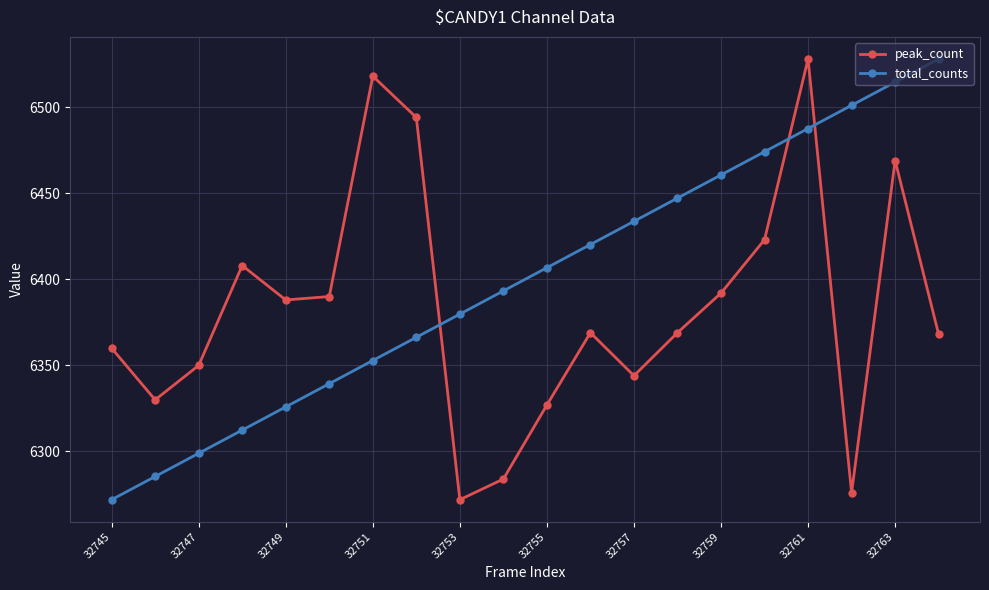

After their last crossing, which series has the higher values: peak_count or total_counts?

total_counts